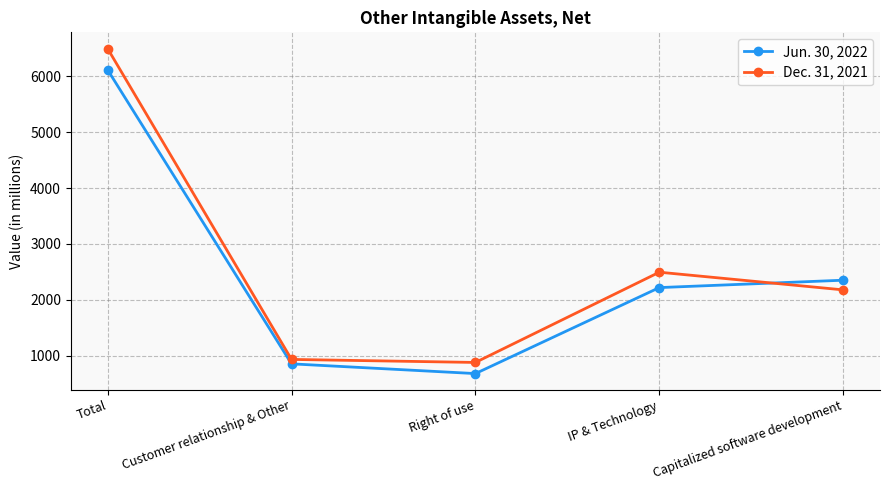

The value of Jun. 30, 2022 at IP & Technology is 2220. True or false?

True